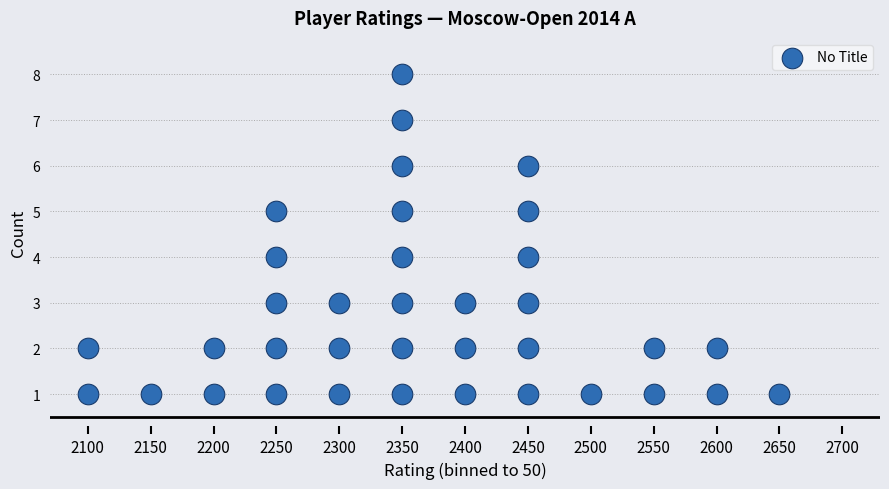

What is the range of Y values (max minus min)?

7